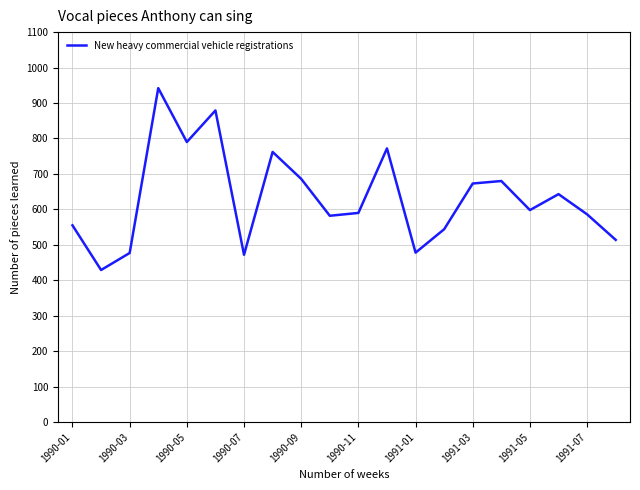

What is the greatest value displayed?

942